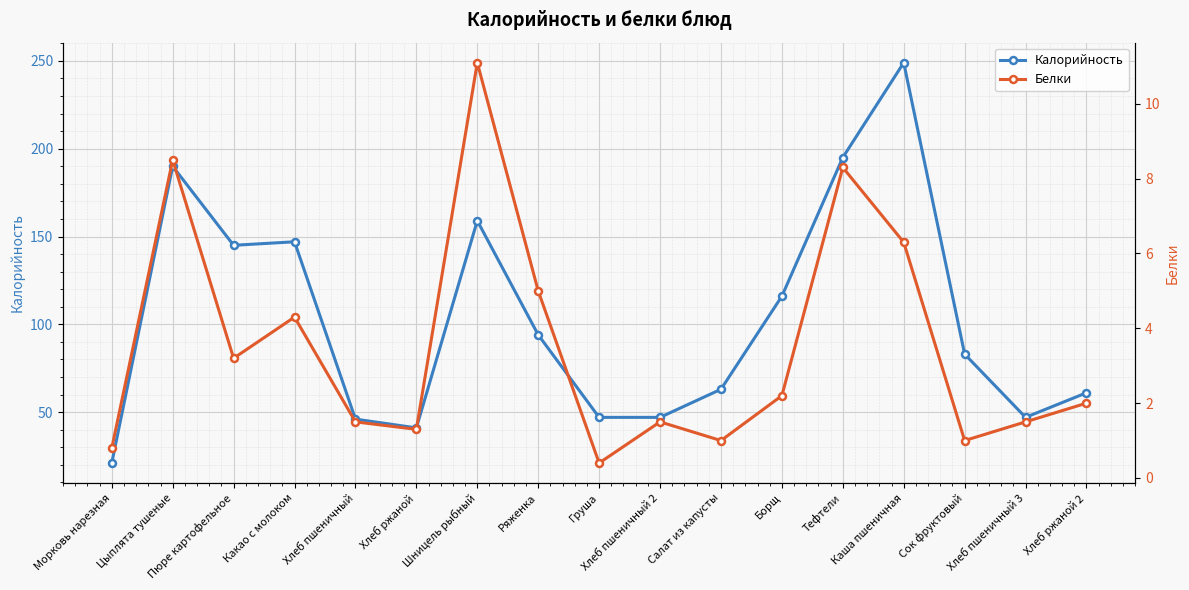

What is the difference between the maximum and minimum values in the Калорийность series?

228